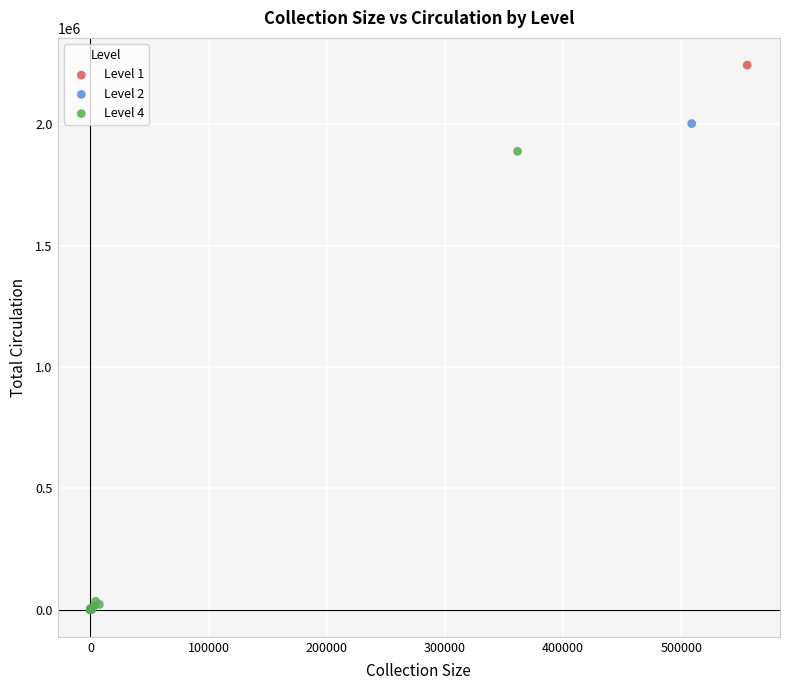

What are all the series names shown in the legend?

Level 1, Level 2, Level 4